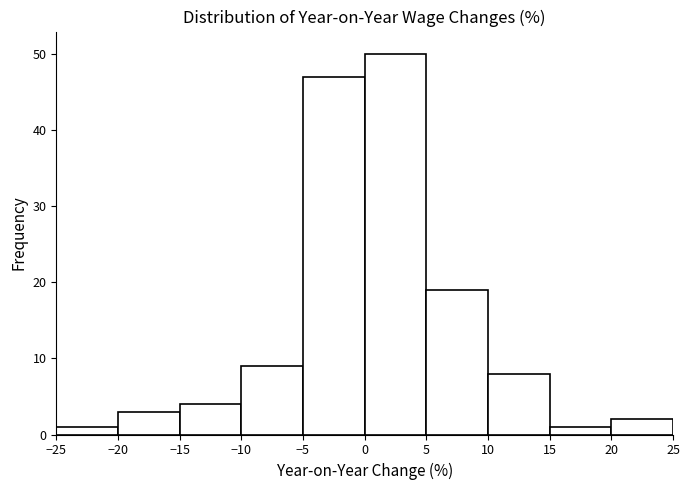

What is the height of the bar covering -15 to -10 on the x-axis? The values are not printed on the chart, so give them approximately, as read against the axis.

4